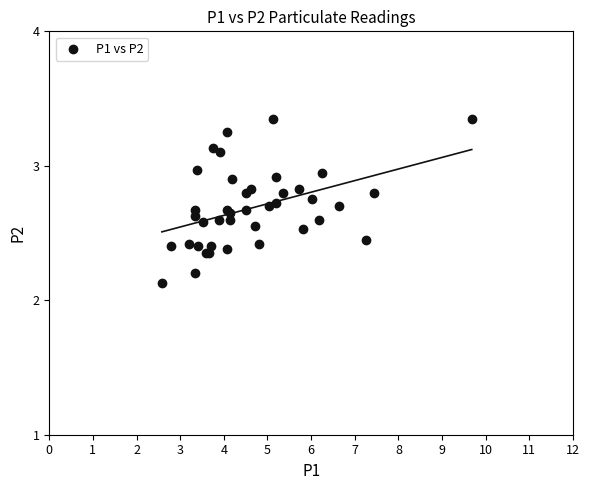

What Y value in the scatter plot is closest to 2?

2.1